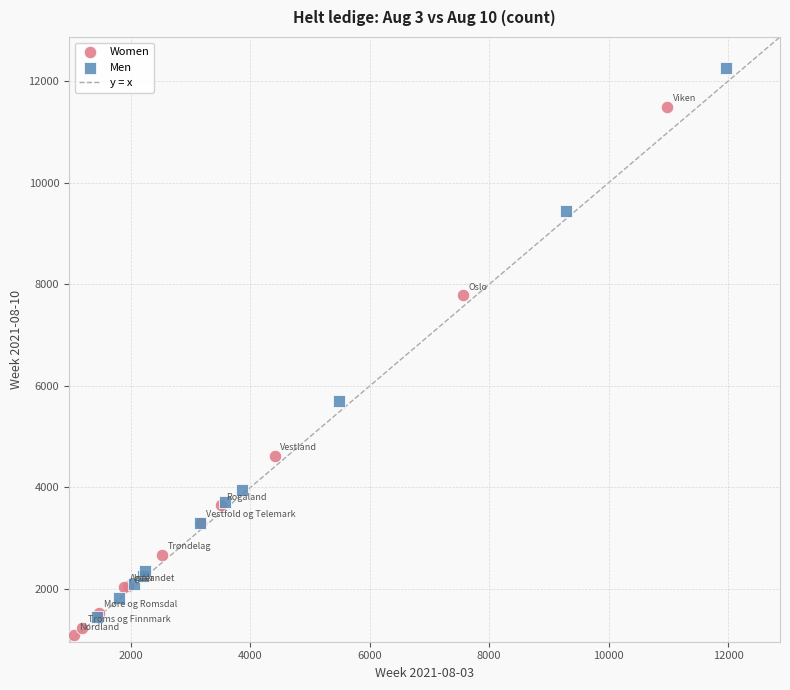

Which series has the largest Y range (max minus min)?

Men